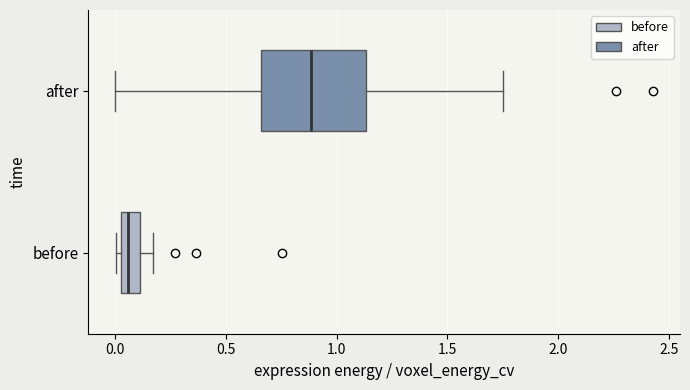

Which box's median line is the furthest to the right?

after